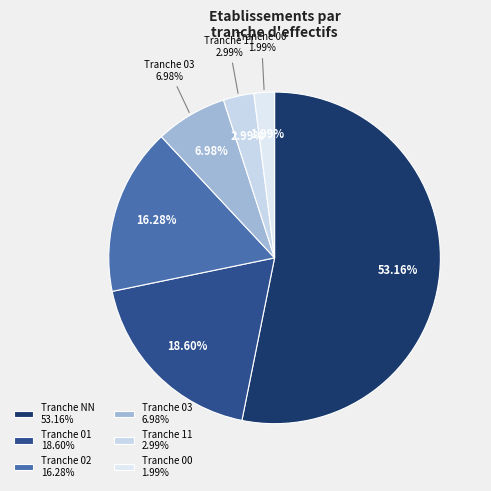

To the nearest percent, what percentage of the pie is 03?

7%